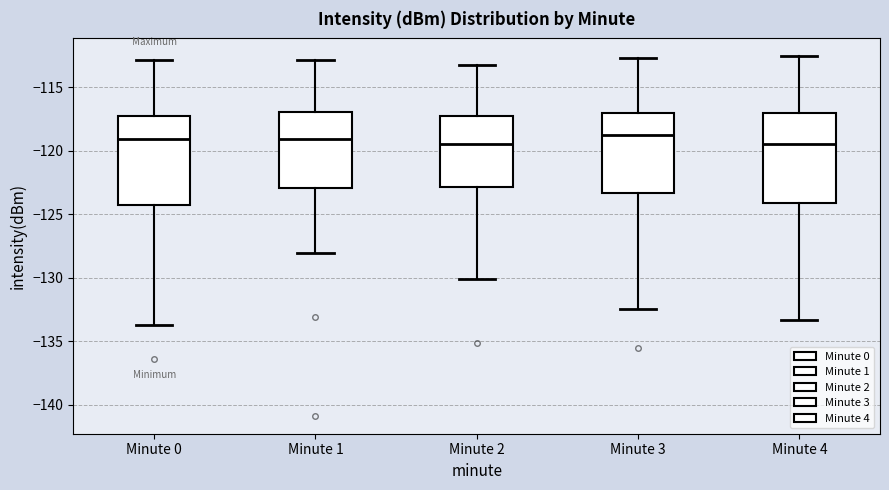

Reading left to right, transcribe this box plot: for each box, give where its median line is, the range the box spans, and where its two whiskers end, as read against the y-axis. The values are not printed on the chart, so give them approximately, as read against the axis.

Minute 0: median -119.0, box -124.5 to -117.5, whiskers -133.5 to -113.0
Minute 1: median -119.0, box -123.0 to -117.0, whiskers -128.0 to -113.0
Minute 2: median -119.5, box -123.0 to -117.0, whiskers -130.0 to -113.0
Minute 3: median -118.5, box -123.5 to -117.0, whiskers -132.5 to -112.5
Minute 4: median -119.5, box -124.0 to -117.0, whiskers -133.5 to -112.5